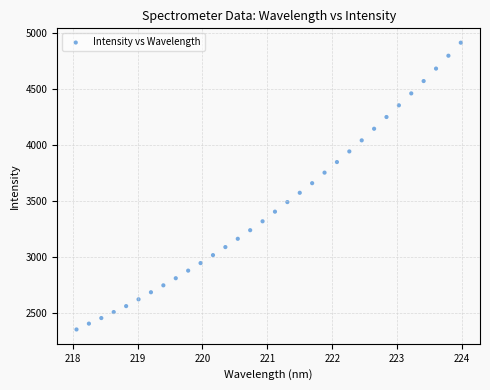

What is the range of Y values (max minus min)?

2556.3